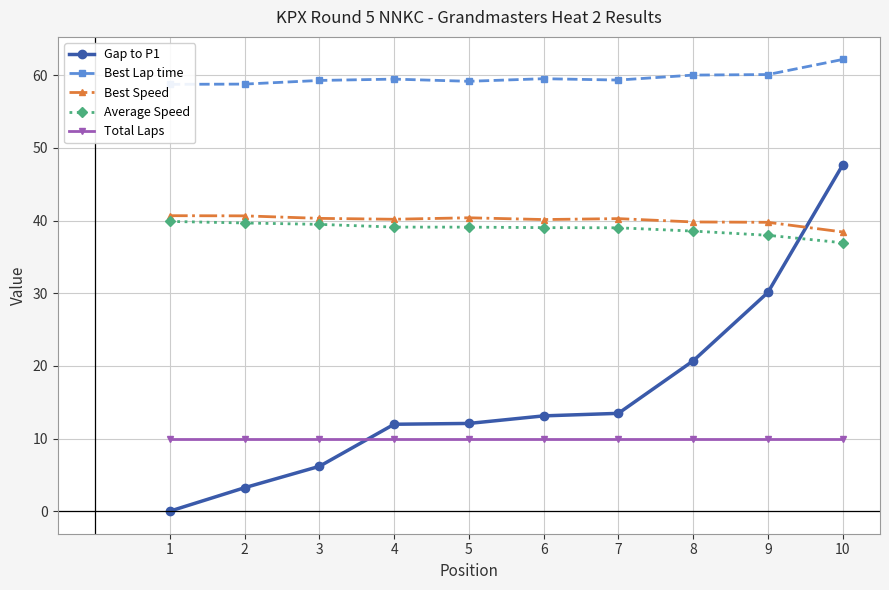

Count the number of categories in the chart.

10